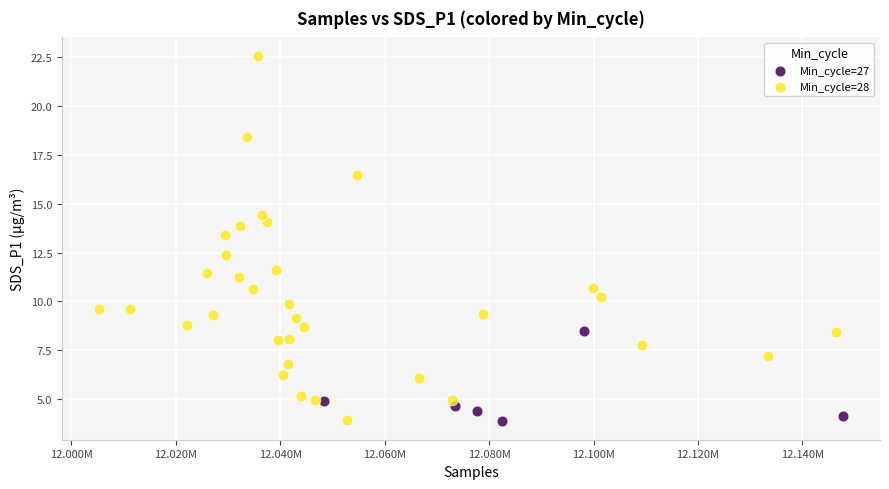

Which series reaches the maximum Y coordinate?

Min_cycle=28